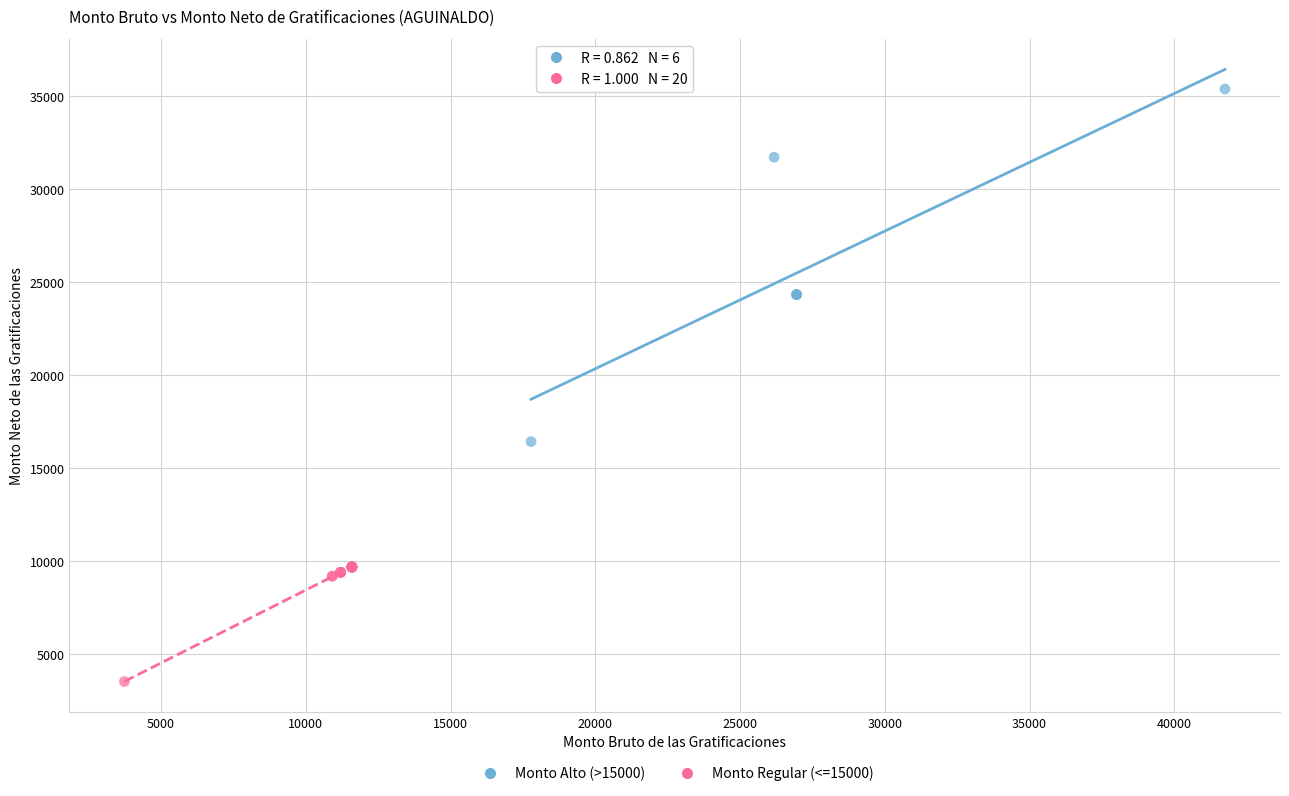

Which series reaches the minimum Y coordinate?

Monto Regular (<=15000)